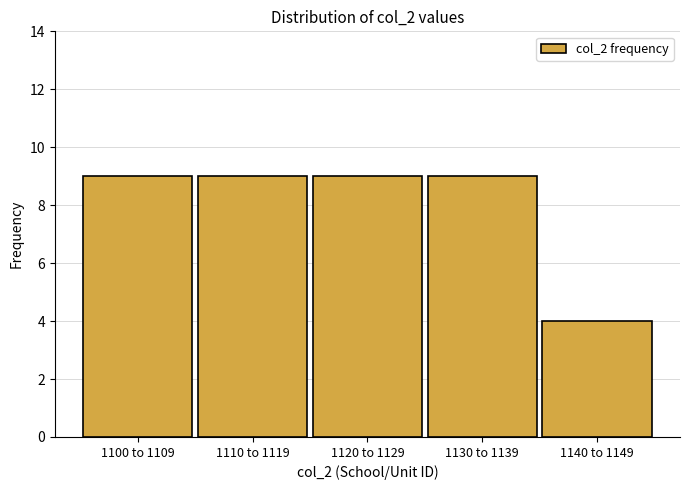

Reading left to right, transcribe all the data shown in this chart.

9	9	9	9	4